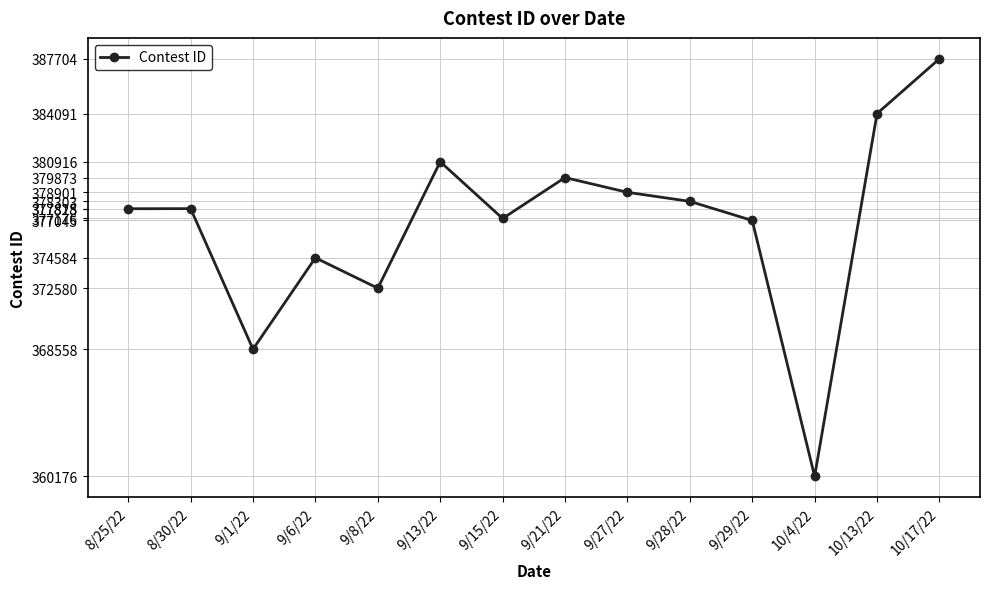

Where is the data nearest to the value 373940?

9/6/22